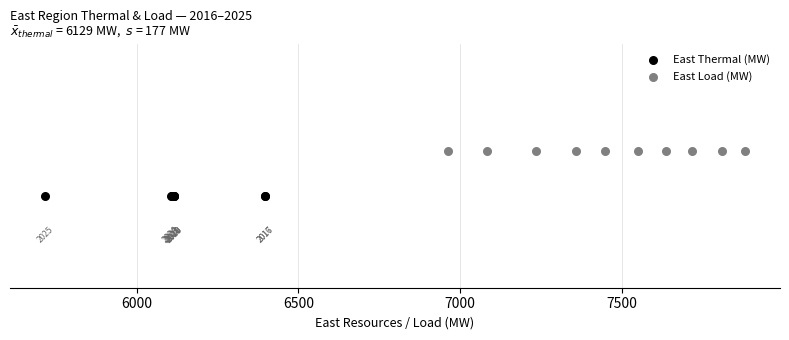

Which series reaches the minimum Y coordinate?

East Thermal (MW)